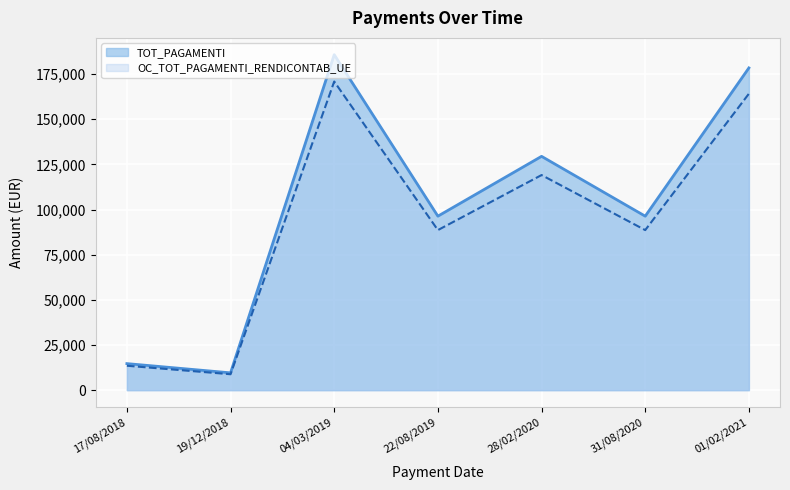

Where does the TOT_PAGAMENTI series first go above 96312?

04/03/2019